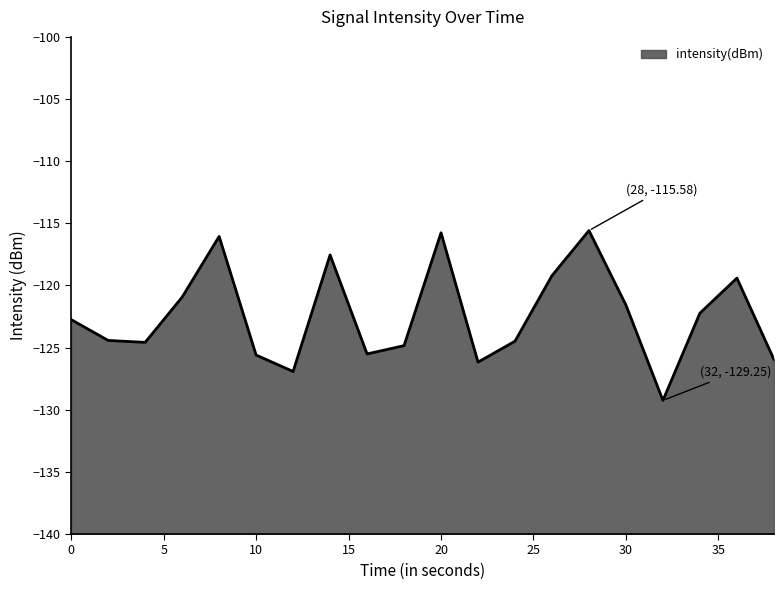

The chart shows a value of -70.4 at 2. True or false?

False